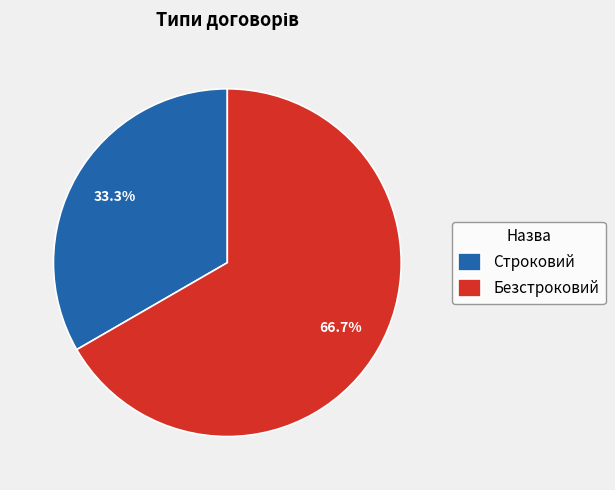

What percentage is the Строковий slice, to the nearest percent?

33%